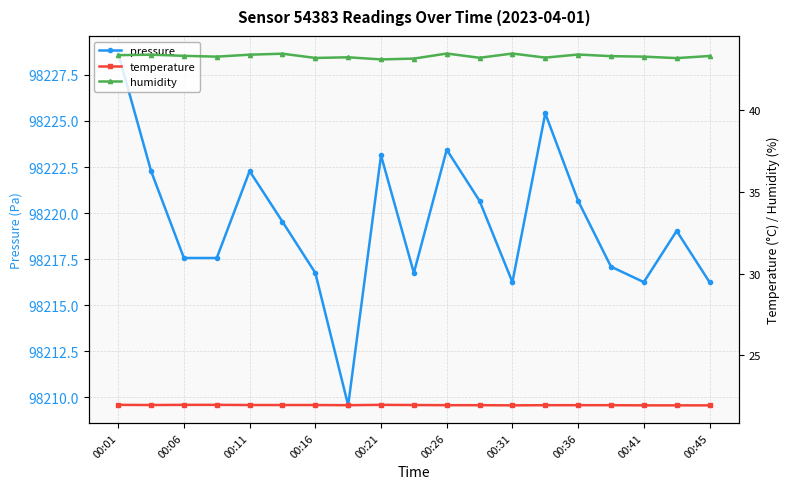

Reading left to right, what are all the values shown in this chart?

pressure: 98228.7	98222.3	98217.6	98217.6	98222.3	98219.5	98216.8	98209.6	98223.1	98216.8	98223.4	98220.7	98216.2	98225.4	98220.7	98217.1	98216.2	98219.0	98216.2
temperature: 21.9	21.9	21.9	21.9	21.9	21.9	21.9	21.9	21.9	21.9	21.9	21.9	21.9	21.9	21.9	21.9	21.9	21.9	21.9
humidity: 43.4	43.4	43.3	43.3	43.4	43.5	43.2	43.2	43.1	43.2	43.5	43.2	43.5	43.2	43.4	43.3	43.3	43.2	43.3